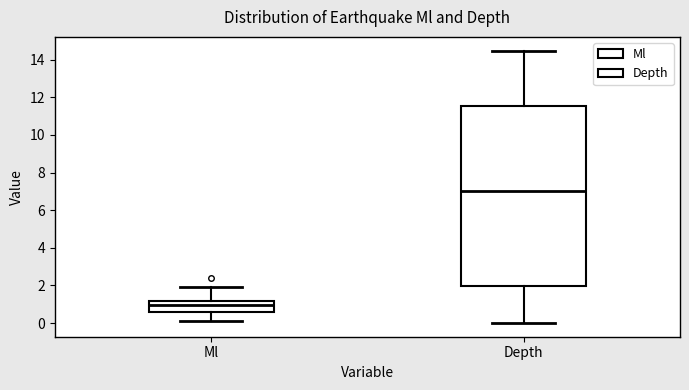

Which box is the tallest, from its lower edge to its upper edge?

Depth